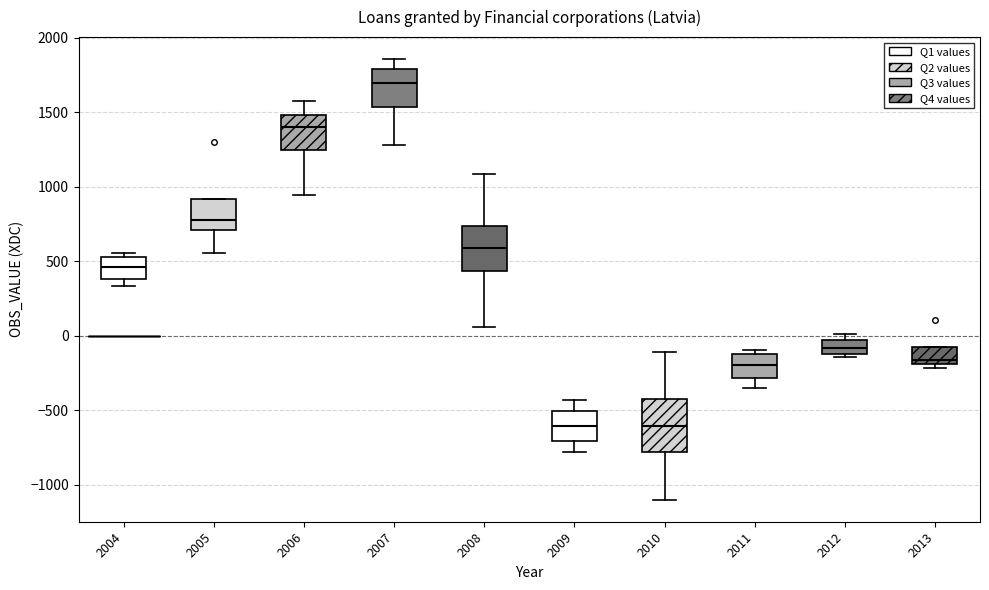

Which box is the tallest, from its lower edge to its upper edge?

2010